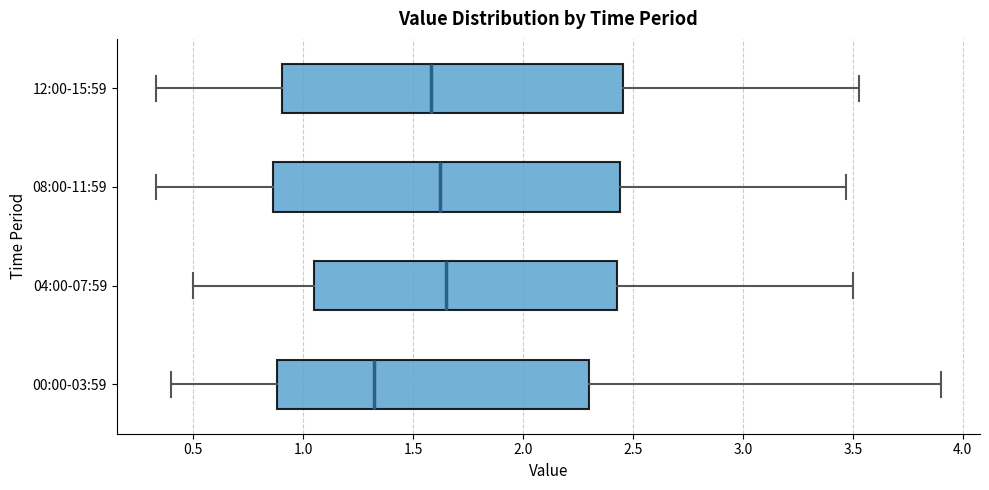

Reading bottom to top, read every box against the x-axis: the position of its median line, the range the box covers, and the ends of its whiskers. The values are not printed on the chart, so give them approximately, as read against the axis.

00:00-03:59: median 1.30, box 0.90 to 2.30, whiskers 0.40 to 3.90
04:00-07:59: median 1.65, box 1.05 to 2.45, whiskers 0.50 to 3.50
08:00-11:59: median 1.60, box 0.85 to 2.45, whiskers 0.35 to 3.45
12:00-15:59: median 1.60, box 0.90 to 2.45, whiskers 0.35 to 3.55